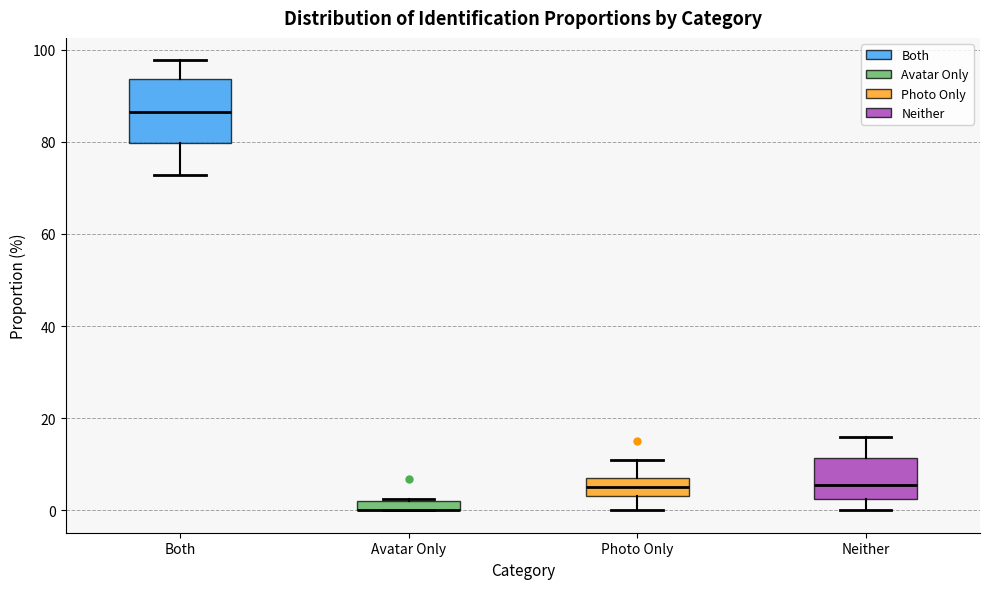

Where does the upper whisker of the box for Neither end on the y-axis? The values are not printed on the chart, so give them approximately, as read against the axis.

16